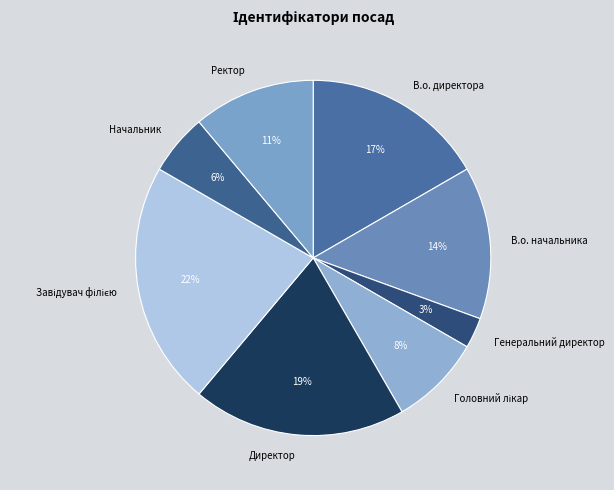

Is there any slice that represents more than half of the pie?

No